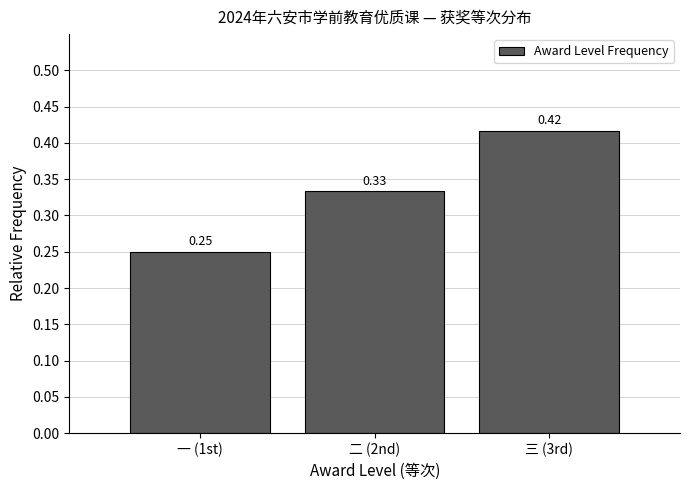

Rank the categories by value from highest to lowest.

三 (3rd), 二 (2nd), 一 (1st)